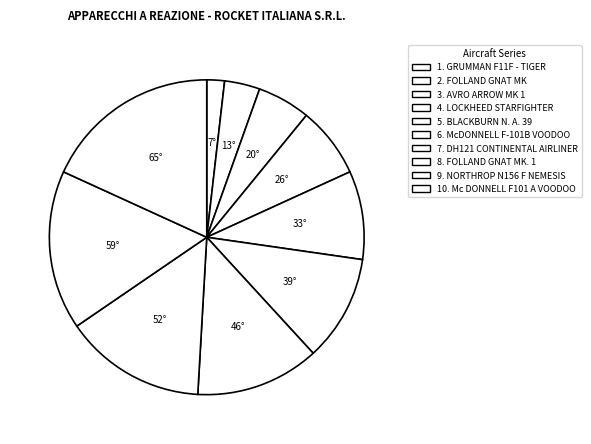

How many segments does this pie chart have?

10